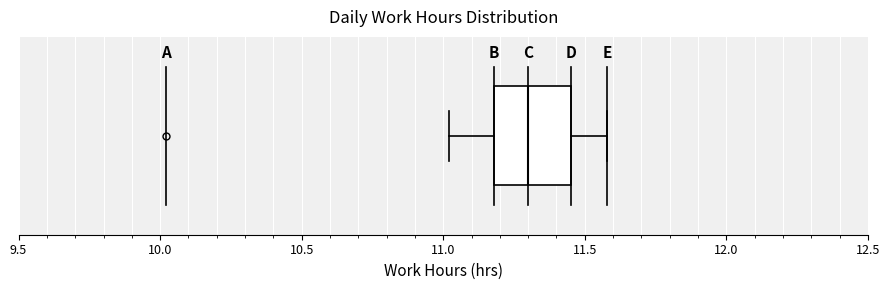

Read this box plot against the x-axis: the position of the median line, the range covered by the box, and the ends of both whiskers. The values are not printed on the chart, so give them approximately, as read against the axis.

median 11.30, box 11.20 to 11.45, whiskers 11.00 to 11.60